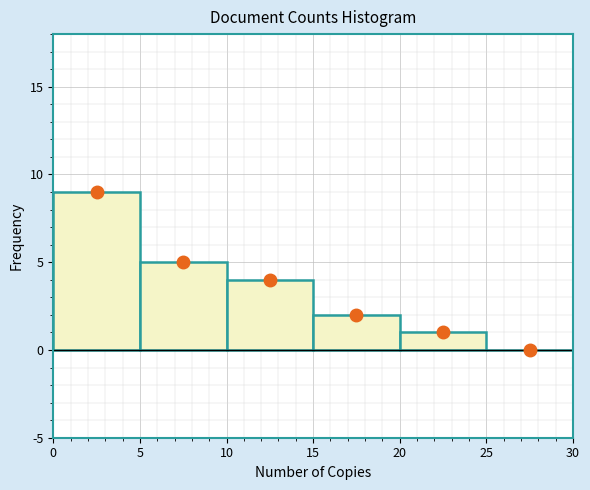

Reading left to right, transcribe this chart: for each bar, give the range it covers on the x-axis and its height. The values are not printed on the chart, so give them approximately, as read against the axis.

0 to 5: 9
5 to 10: 5
10 to 15: 4
15 to 20: 2
20 to 25: 1
25 to 30: 0